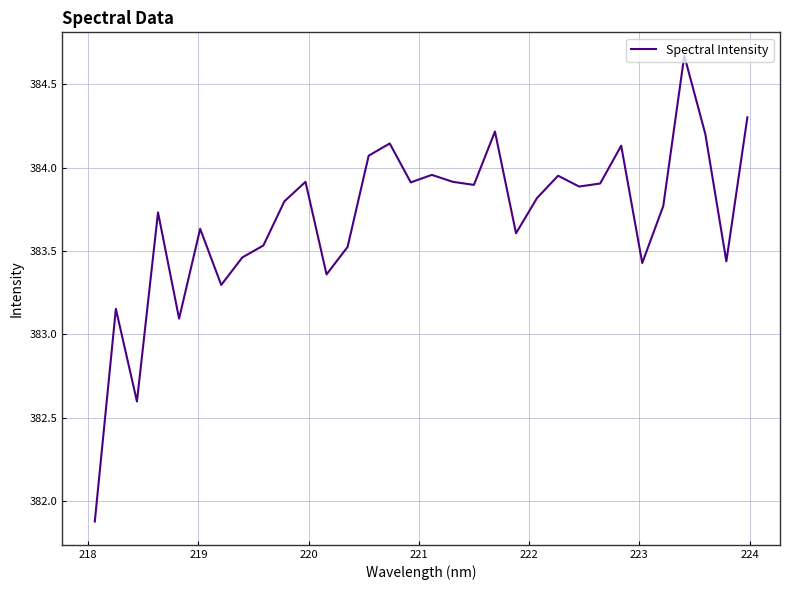

How many distinct data groups are displayed?

1